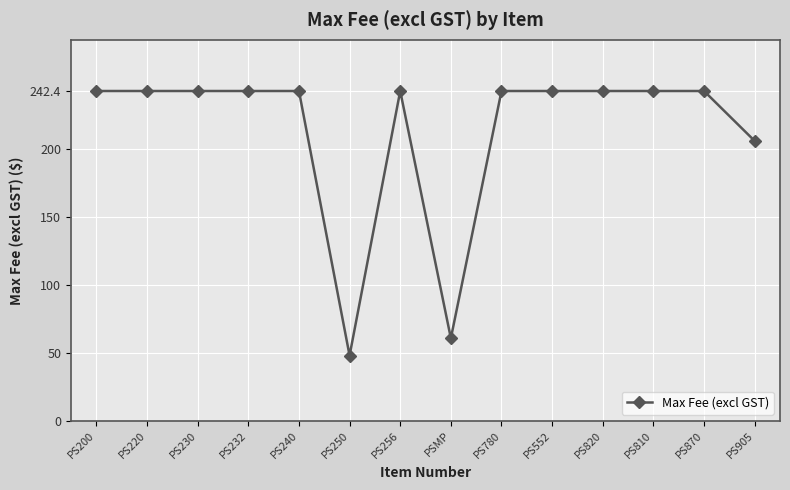

Reading left to right, transcribe all the data shown in this chart.

PS200=242.4	PS220=242.4	PS230=242.4	PS232=242.4	PS240=242.4	PS250=48.0	PS256=242.4	PSMP=60.7	PS780=242.4	PS552=242.4	PS820=242.4	PS810=242.4	PS870=242.4	PS905=205.7